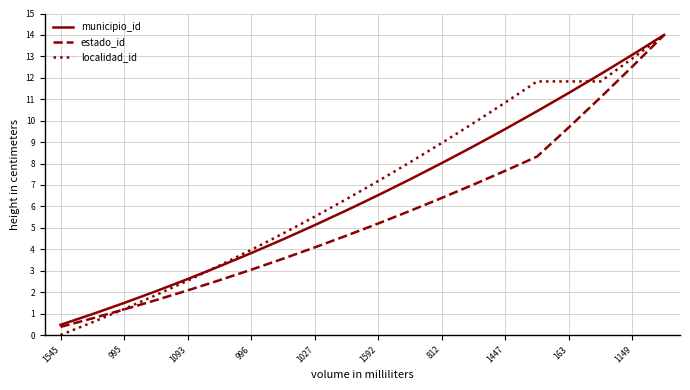

True or false: localidad_id and municipio_id intersect in this chart.

True